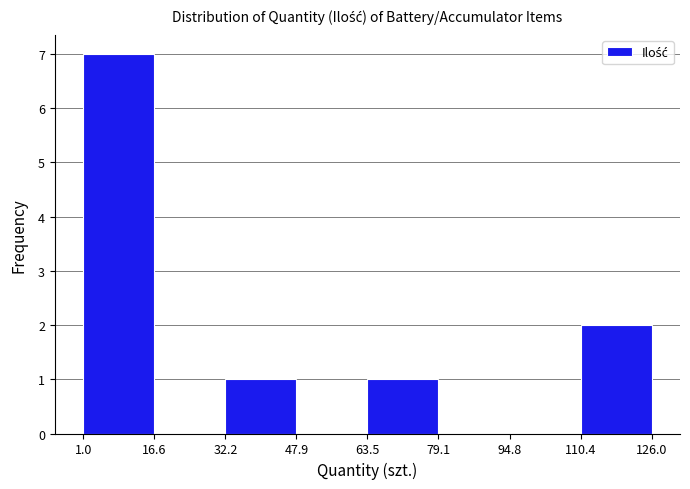

How tall is the bar that spans 63.5 to 79.1 on the x-axis? The values are not printed on the chart, so give them approximately, as read against the axis.

1